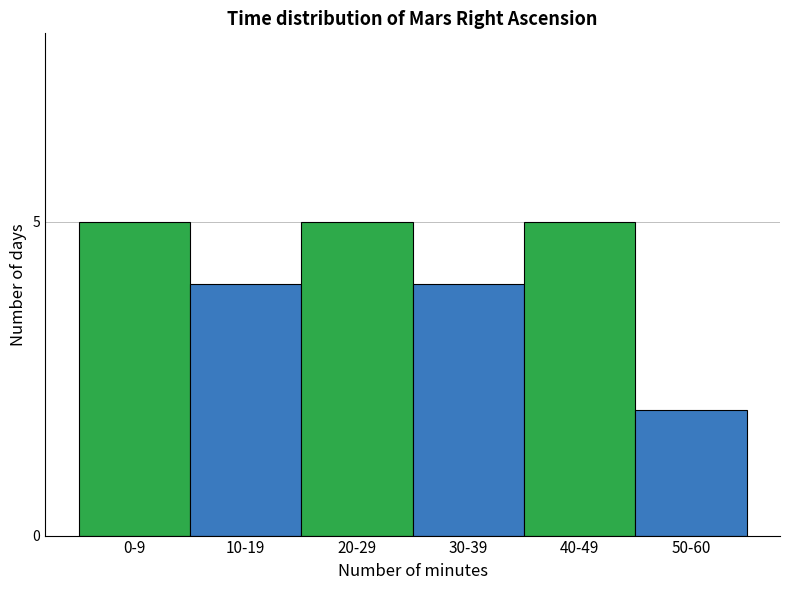

Reading right to left, what are all the values shown in this chart?

2	5	4	5	4	5